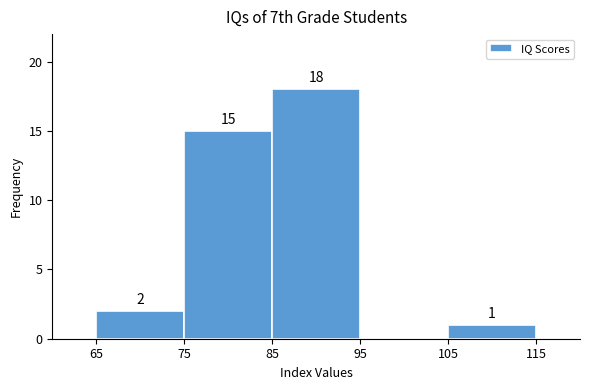

Over which range of the x-axis is the bar tallest?

85 to 95